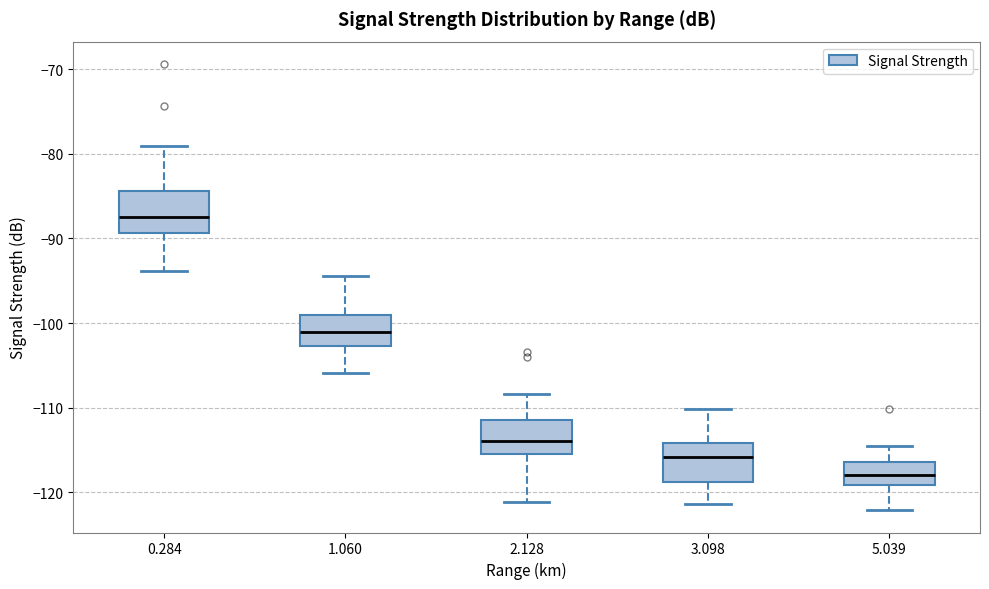

Which box has the lowest median line?

5.039